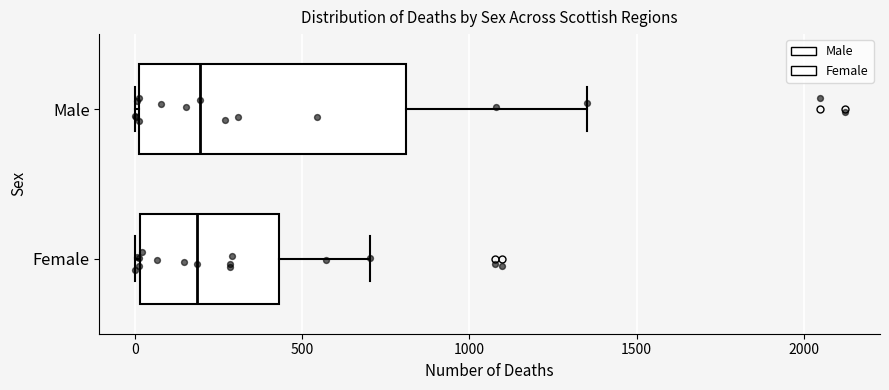

Reading bottom to top, transcribe this box plot: for each box, give where its median line is, the range the box spans, and where its two whiskers end, as read against the x-axis. The values are not printed on the chart, so give them approximately, as read against the axis.

Female: median 200, box 0 to 450, whiskers 0 (just left of the box's left edge) to 700
Male: median 200, box 0 to 800, whiskers 0 to 1350